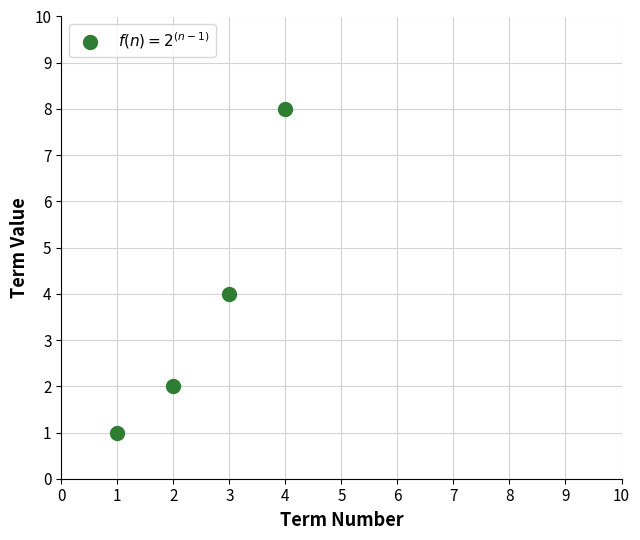

What is the range of X values (max minus min)?

3